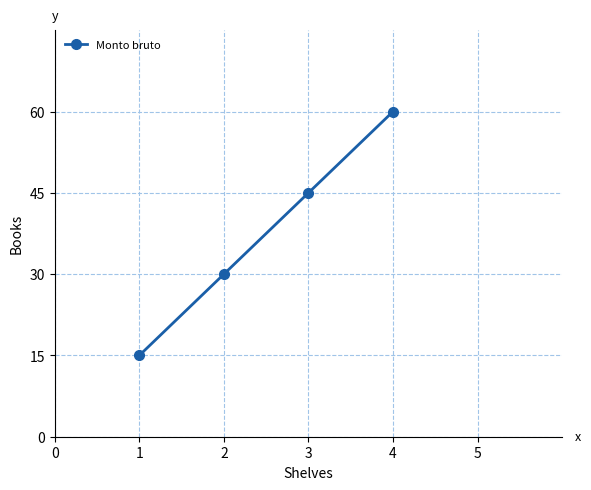

List the labels in order of value, largest first.

4, 3, 2, 1